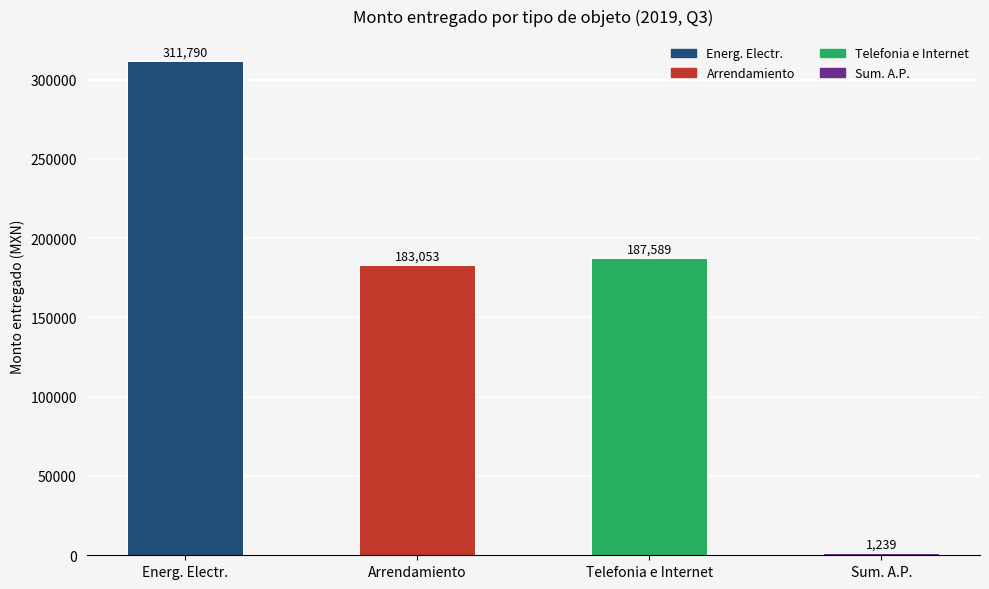

How many data points are less than 187589?

2